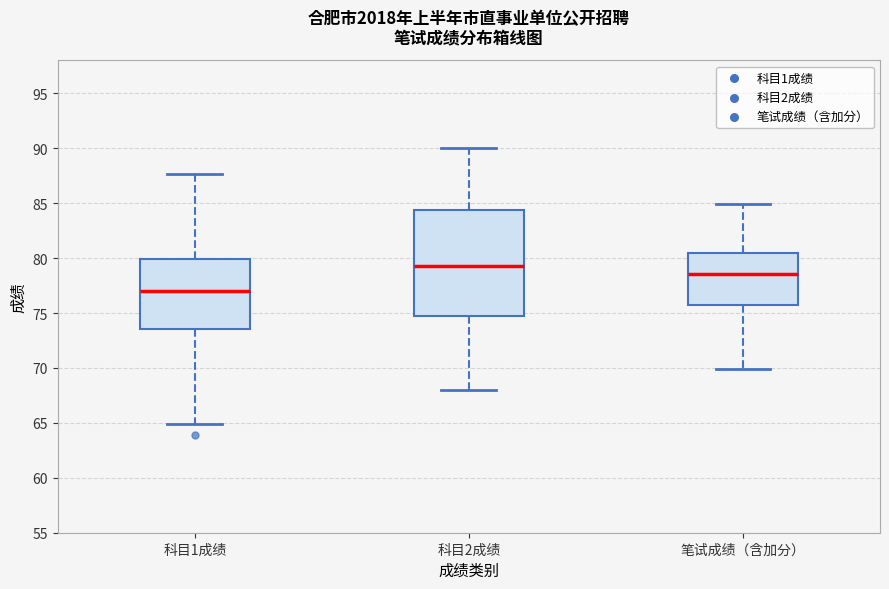

Which box's median line is the lowest?

科目1成绩